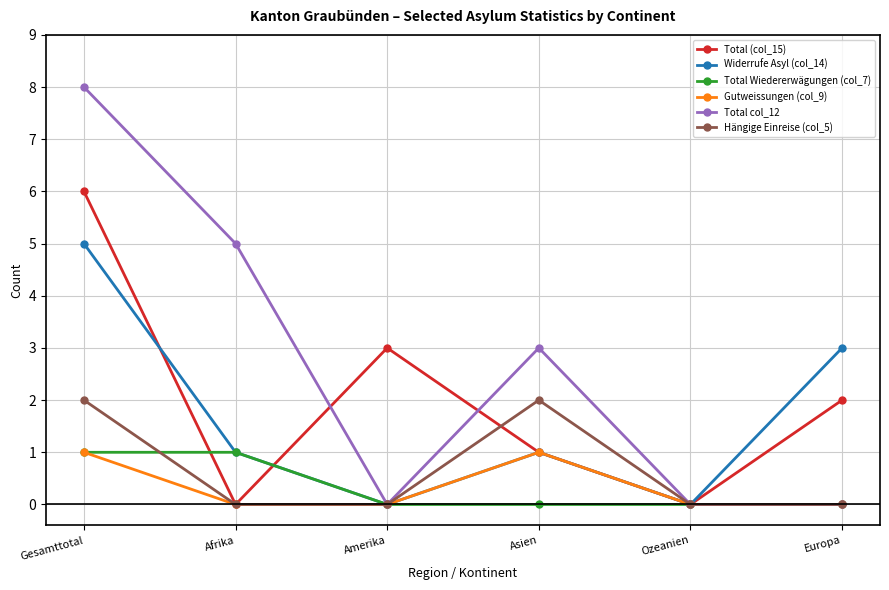

What is the total value across all series at Amerika?

3